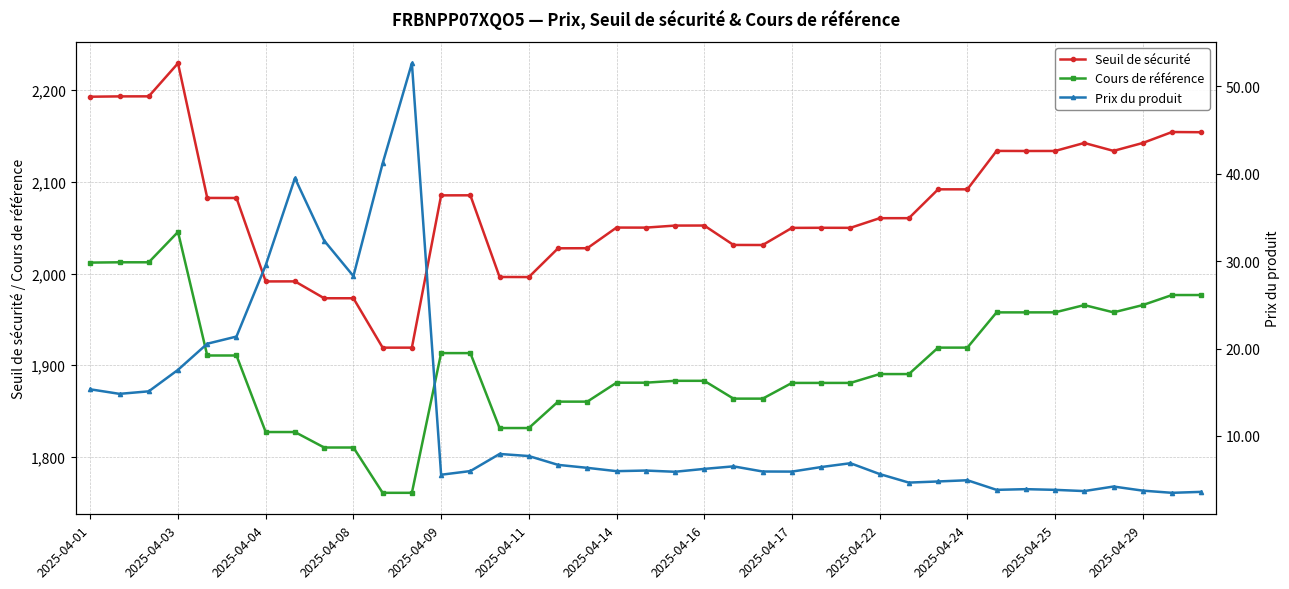

Which series has the largest range (max minus min)?

Seuil de sécurité